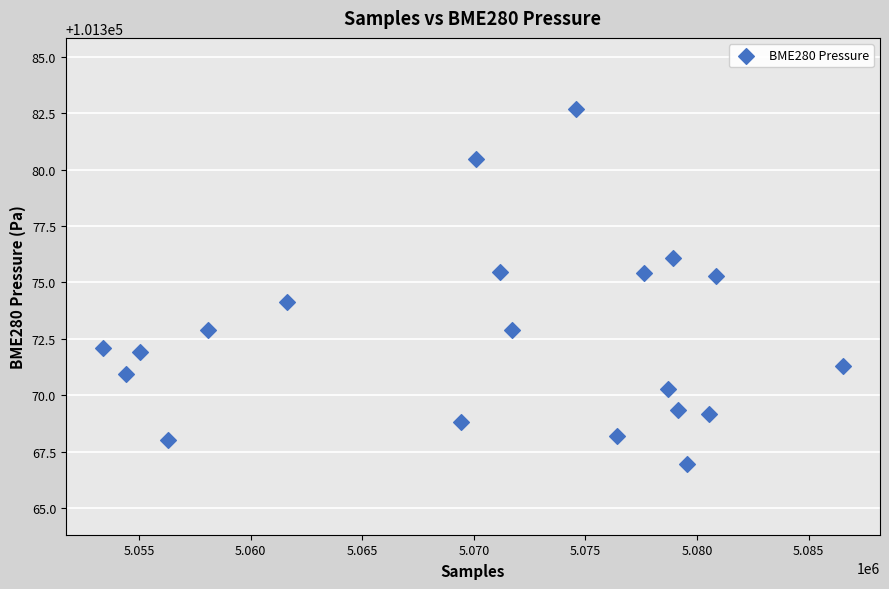

What is the range of Y values (max minus min)?

15.7